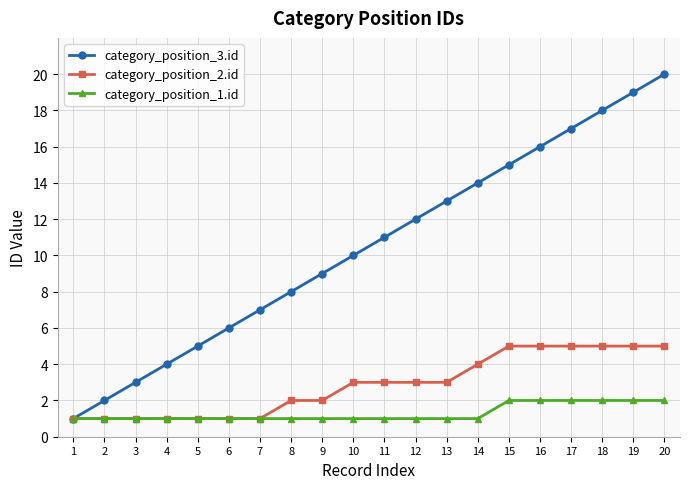

Which series has the largest range (max minus min)?

category_position_3.id